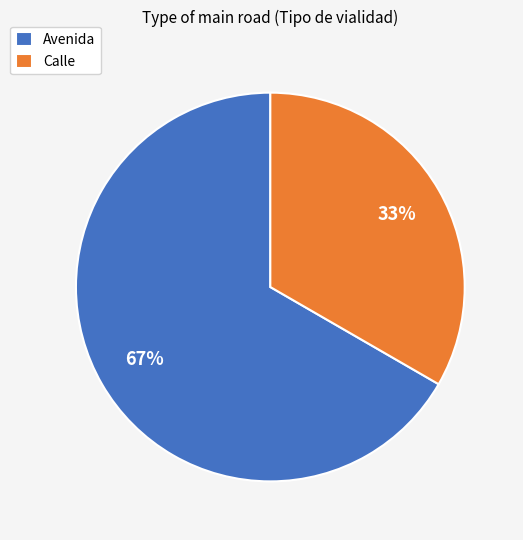

To the nearest percent, what portion does Calle represent?

33%